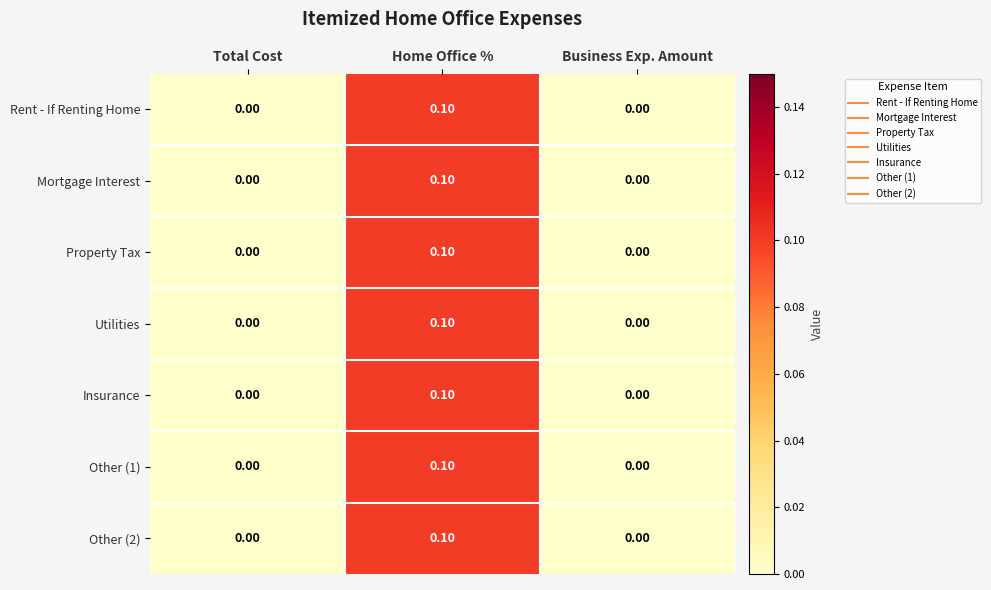

How many data points does each series have?

3